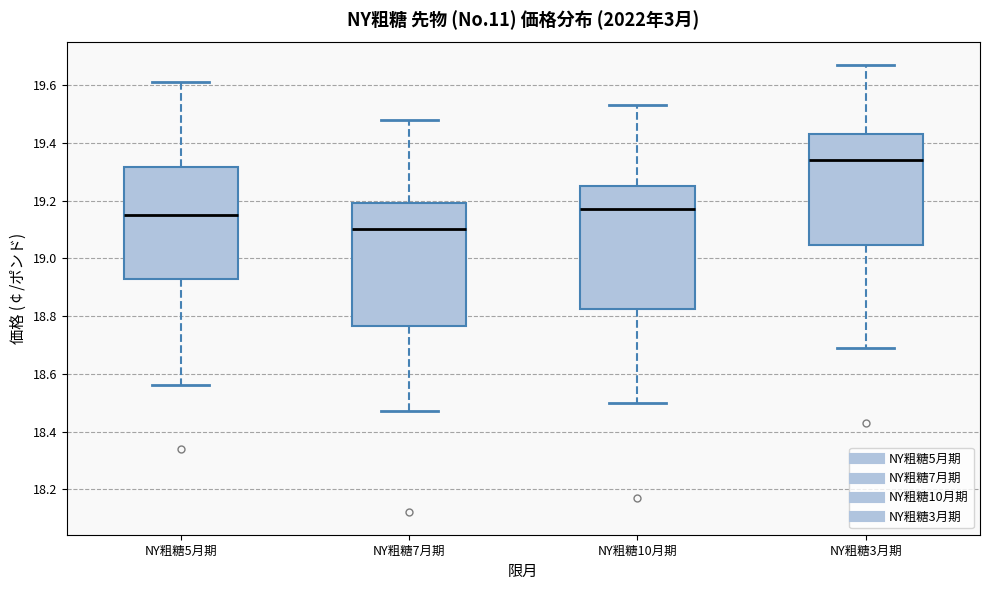

Where does the median line of the box for NY粗糖3月期 sit on the y-axis? The values are not printed on the chart, so give them approximately, as read against the axis.

19.34